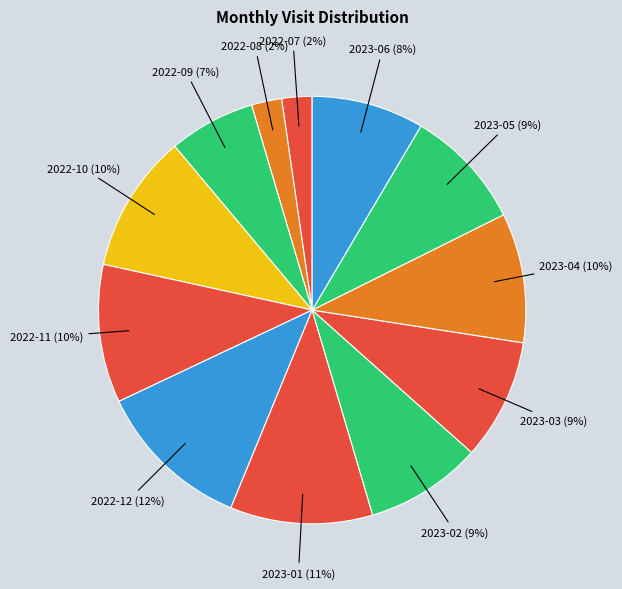

What percentage is the 2023-01 slice, to the nearest percent?

11%